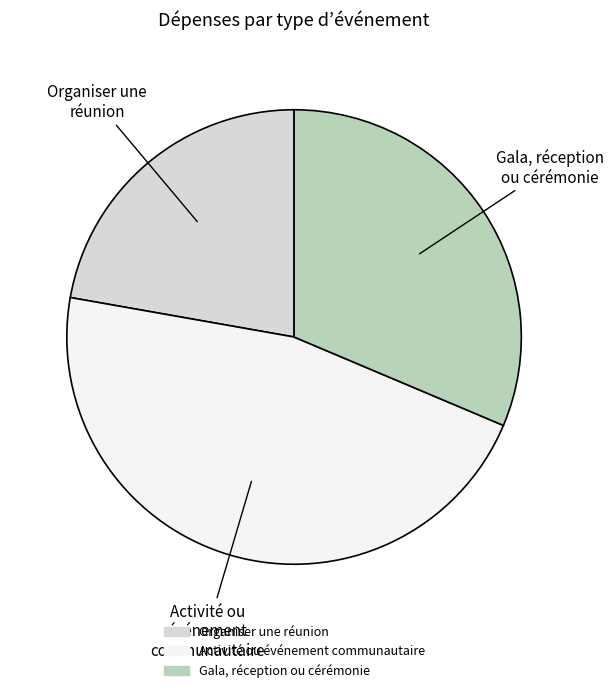

Does any single category account for the majority?

No